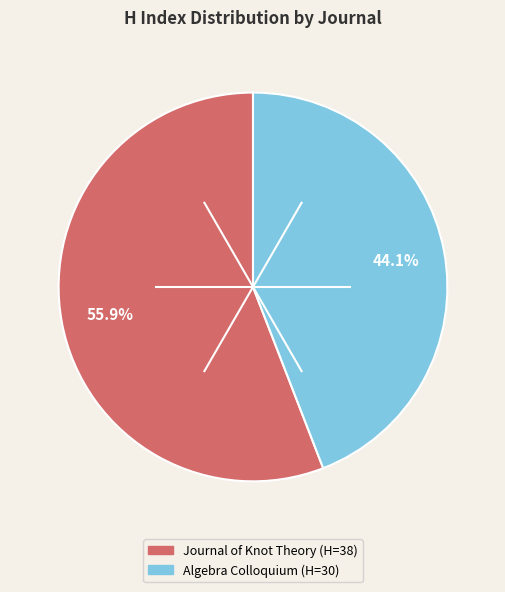

How many slices are in this pie chart?

2